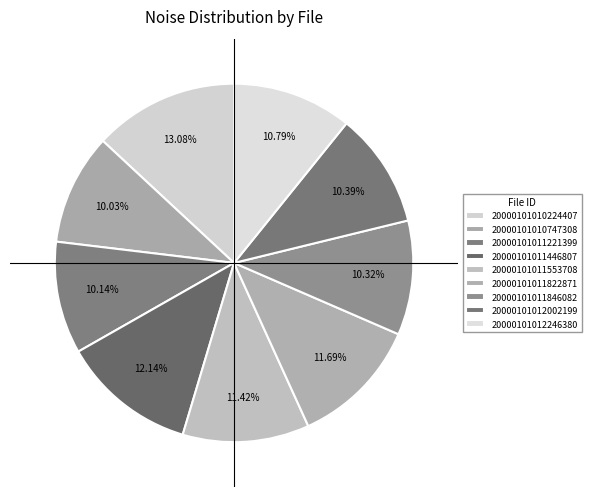

Between 20000101011446807 and 20000101011846082, which is larger?

20000101011446807